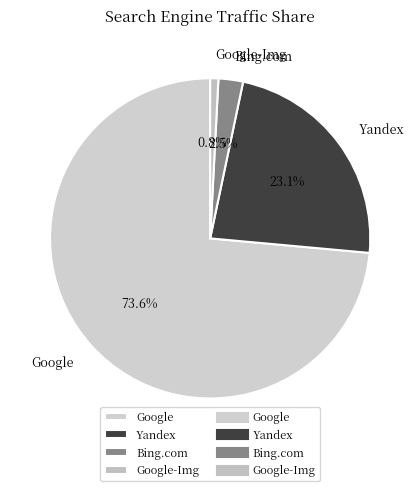

To the nearest percent, what is the difference between the largest and smallest slice percentages?

73%